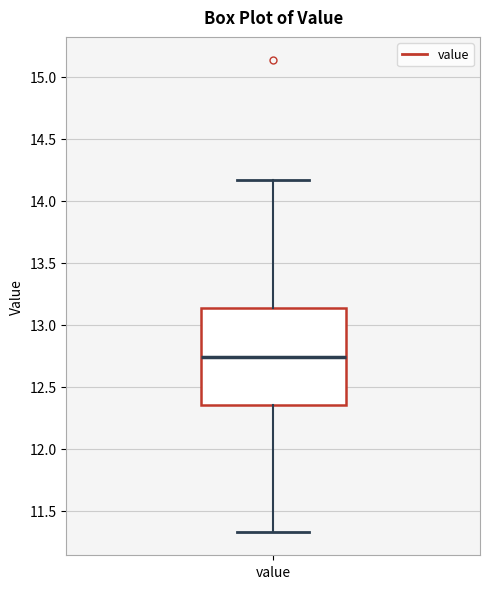

Transcribe this box plot: give where the median line is, the range the box spans, and where the two whiskers end, as read against the y-axis. The values are not printed on the chart, so give them approximately, as read against the axis.

median 12.75, box 12.35 to 13.15, whiskers 11.35 to 14.15